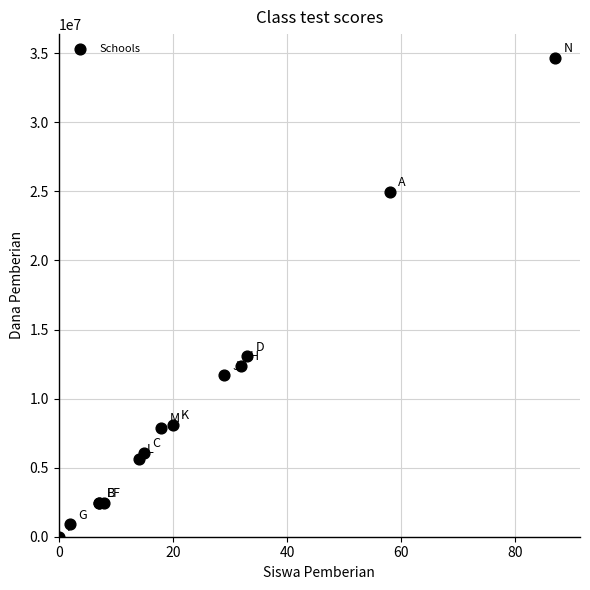

What Y value in the scatter plot is closest to 17325000?

13050000